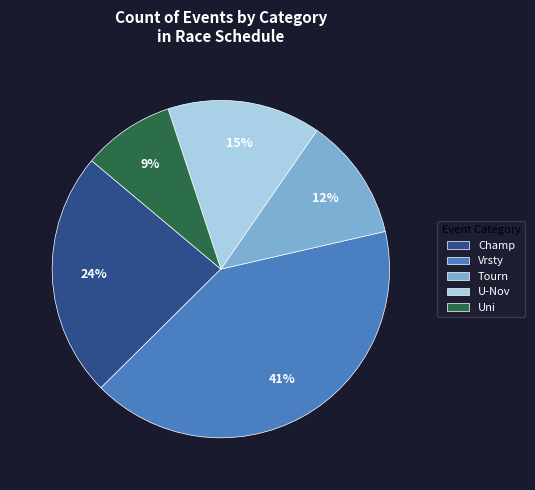

How many segments does this pie chart have?

5